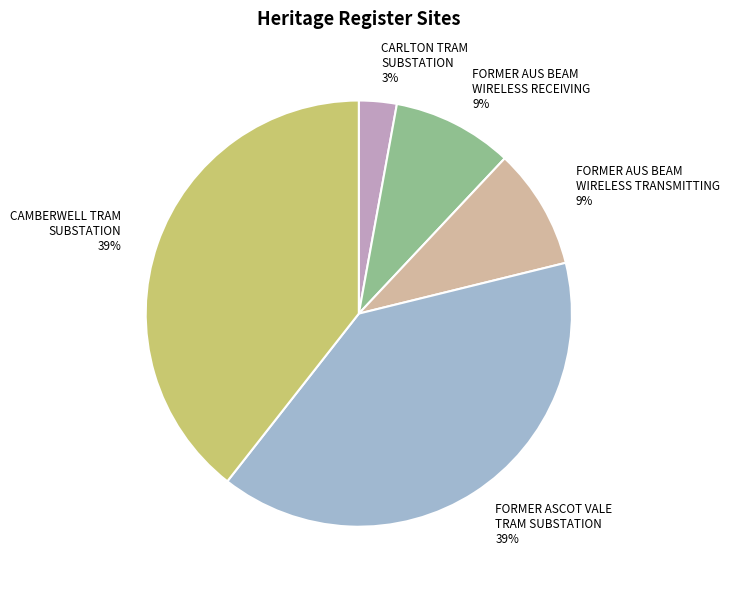

Approximately how many times larger is the value at FORMER ASCOT VALE TRAM SUBSTATION compared to FORMER AUS BEAM WIRELESS RECEIVING?

4.3